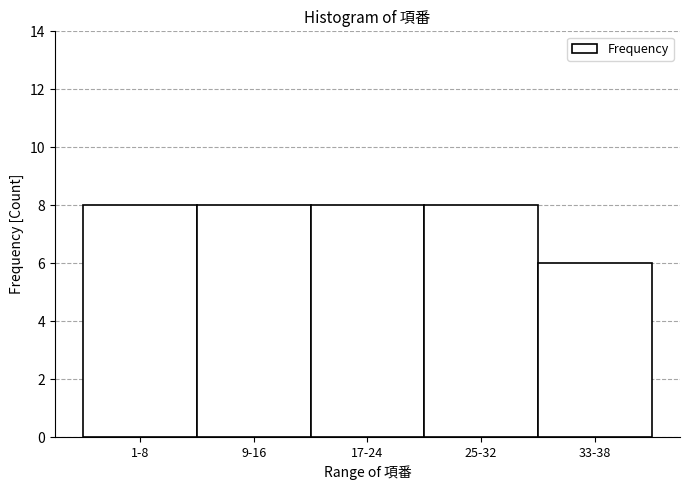

Reading left to right, extract all data points from this chart.

8	8	8	8	6